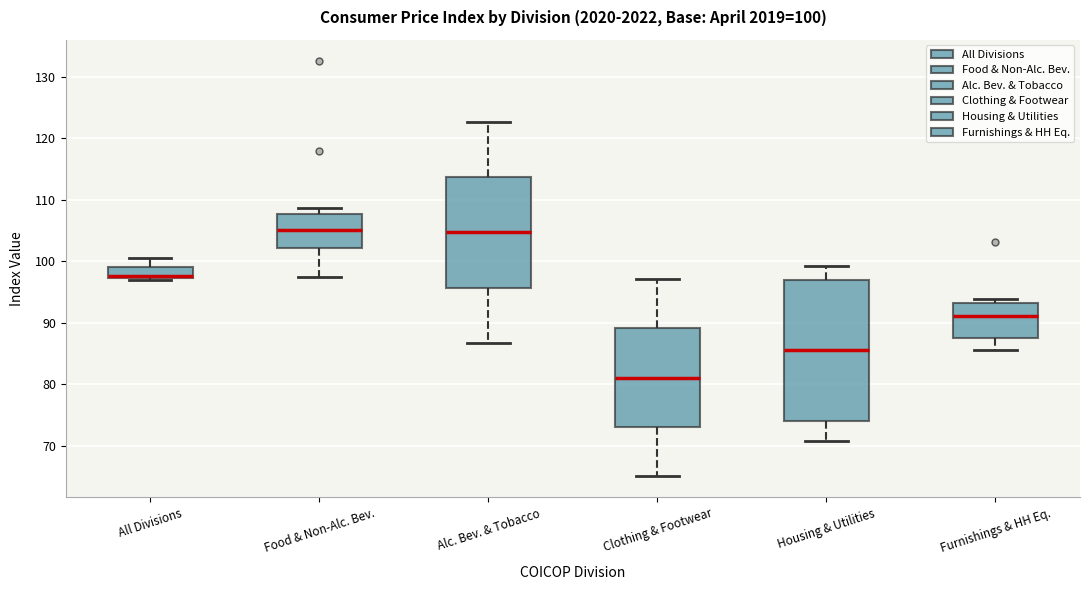

Comparing the boxes themselves (not the whiskers), which one is the tallest?

Housing & Utilities